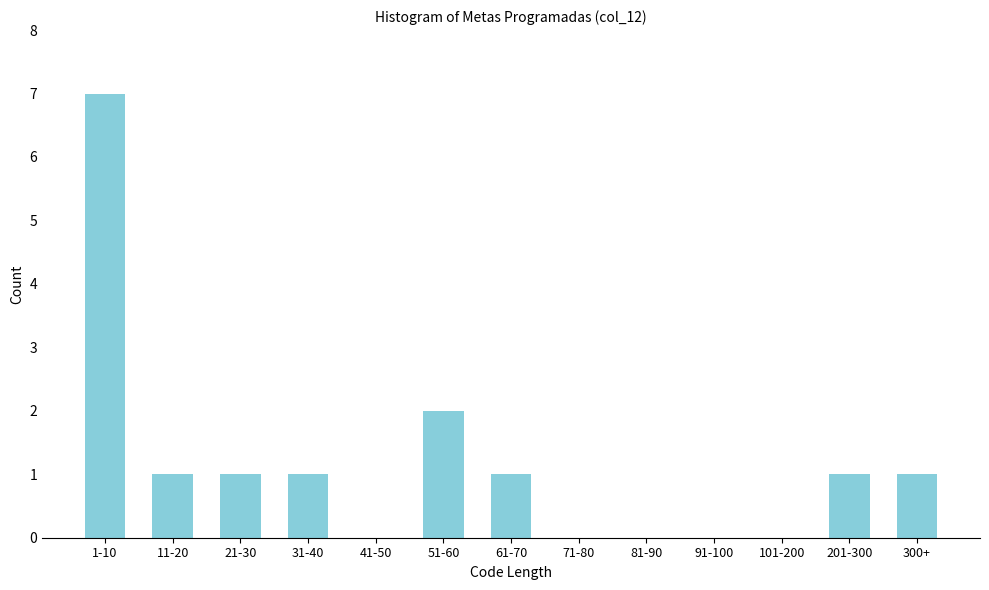

Reading left to right, extract all data points from this chart.

1-10=7	11-20=1	21-30=1	31-40=1	41-50=0	51-60=2	61-70=1	71-80=0	81-90=0	91-100=0	101-200=0	201-300=1	300+=1